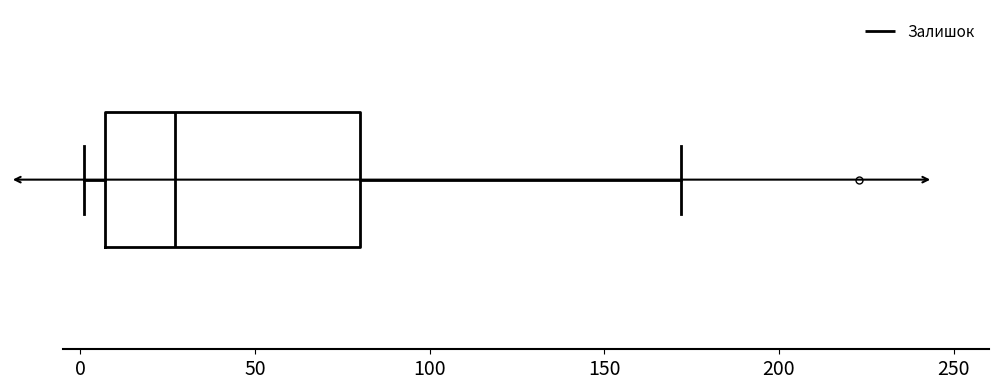

Where does the left whisker of the box end on the x-axis? The values are not printed on the chart, so give them approximately, as read against the axis.

0